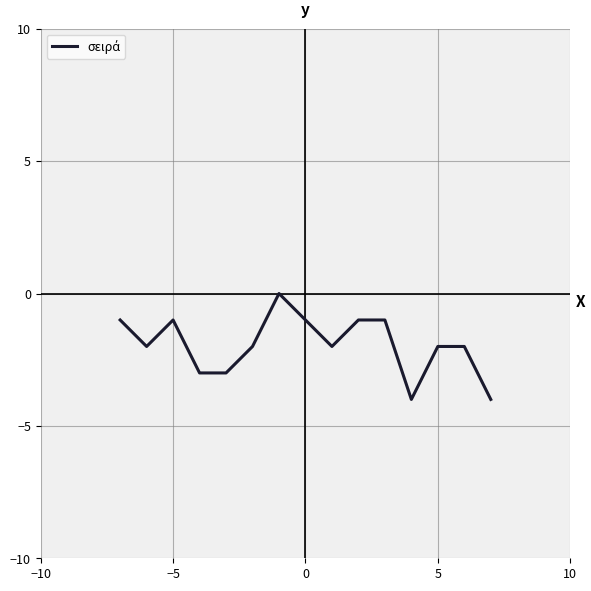

What is the smallest value displayed?

-4